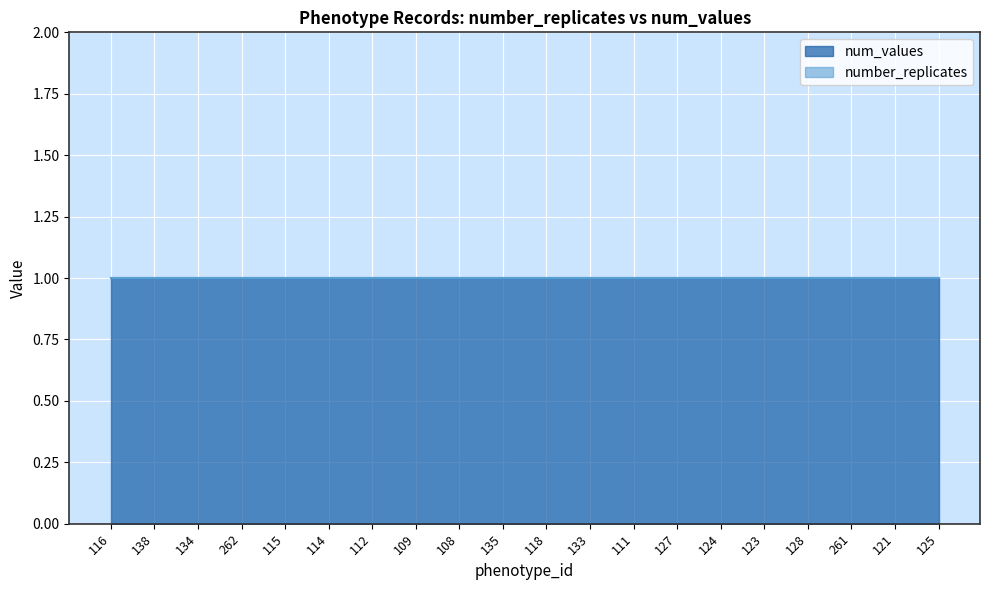

Count the number of data series in this chart.

2